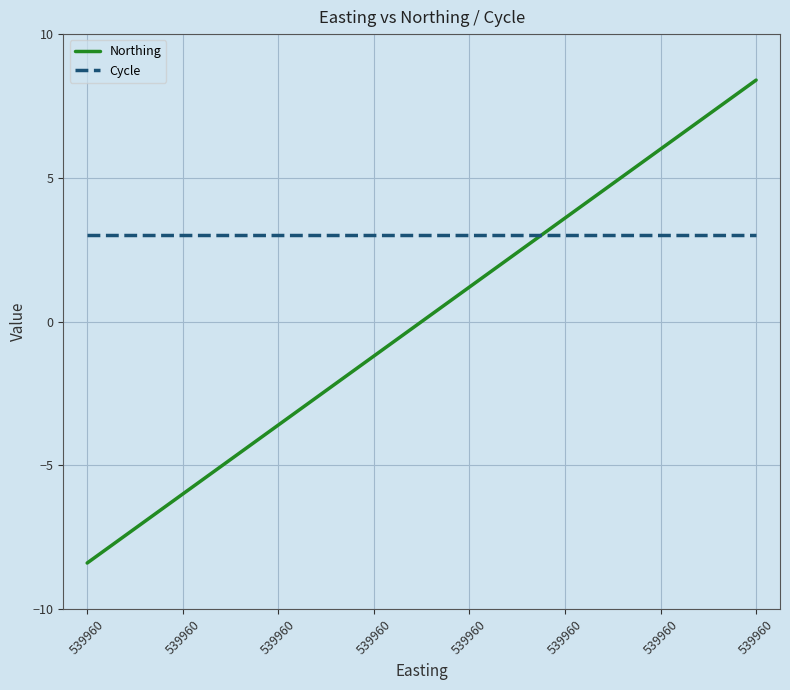

What is the difference between the maximum and minimum values in the Northing series?

16.8